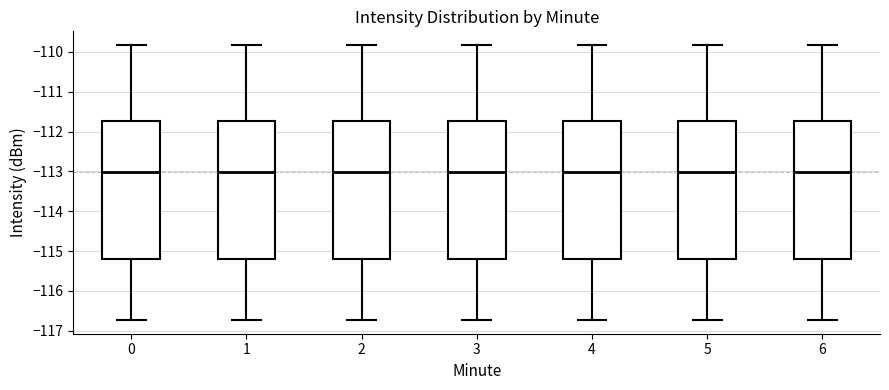

Reading left to right, transcribe this box plot: for each box, give where its median line is, the range the box spans, and where its two whiskers end, as read against the y-axis. The values are not printed on the chart, so give them approximately, as read against the axis.

0: median -113.0, box -115.2 to -111.7, whiskers -116.7 to -109.8
1: median -113.0, box -115.2 to -111.7, whiskers -116.7 to -109.8
2: median -113.0, box -115.2 to -111.7, whiskers -116.7 to -109.8
3: median -113.0, box -115.2 to -111.7, whiskers -116.7 to -109.8
4: median -113.0, box -115.2 to -111.7, whiskers -116.7 to -109.8
5: median -113.0, box -115.2 to -111.7, whiskers -116.7 to -109.8
6: median -113.0, box -115.2 to -111.7, whiskers -116.7 to -109.8